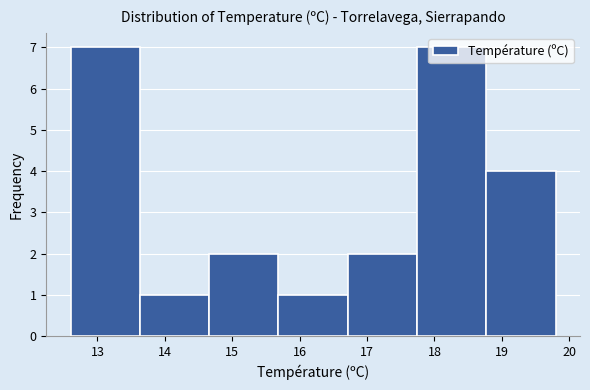

Reading left to right, transcribe this chart: for each bar, give the range it covers on the x-axis and its height. Neither the bar edges nor the heights are printed on the chart, so give them approximately, as read against the axes.

12.6 to 13.6: 7
13.6 to 14.7: 1
14.7 to 15.7: 2
15.7 to 16.7: 1
16.7 to 17.7: 2
17.7 to 18.8: 7
18.8 to 19.8: 4